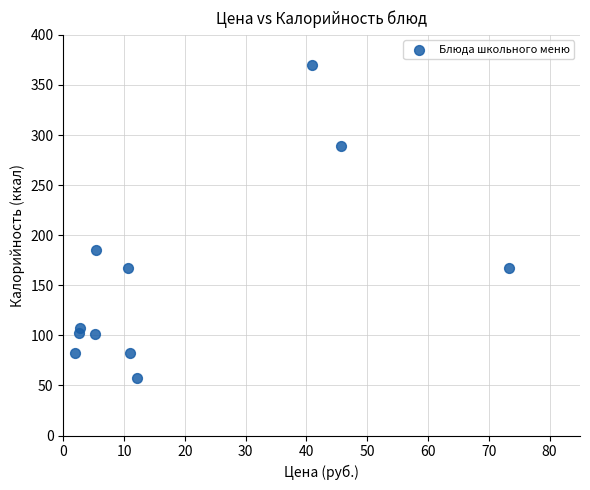

What Y value in the scatter plot is closest to 213?

185